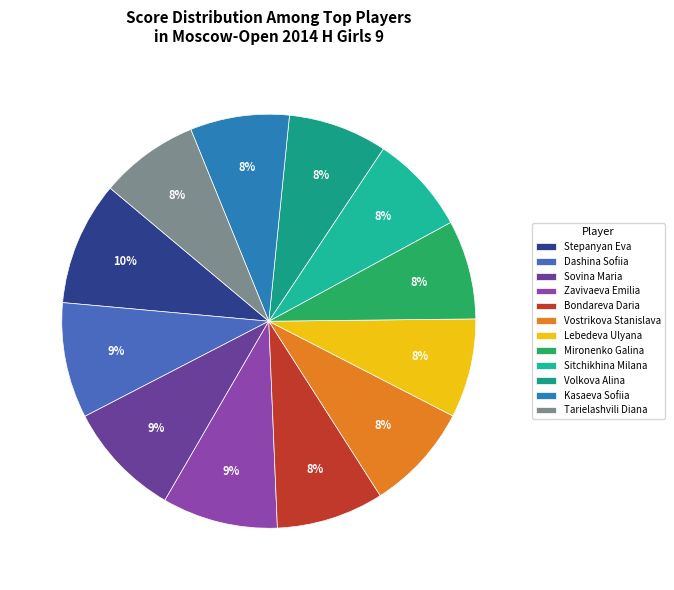

What percentage is the Sitchikhina Milana slice, to the nearest percent?

8%